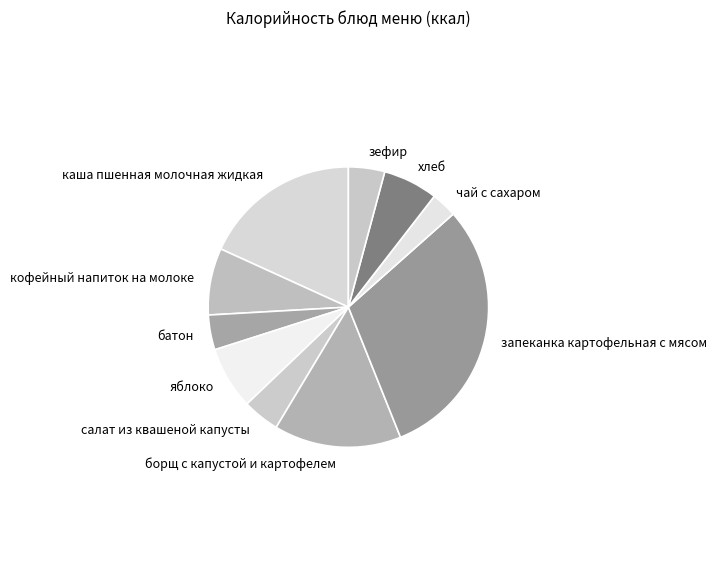

Combined, do батон and кофейный напиток на молоке account for over 50%?

No